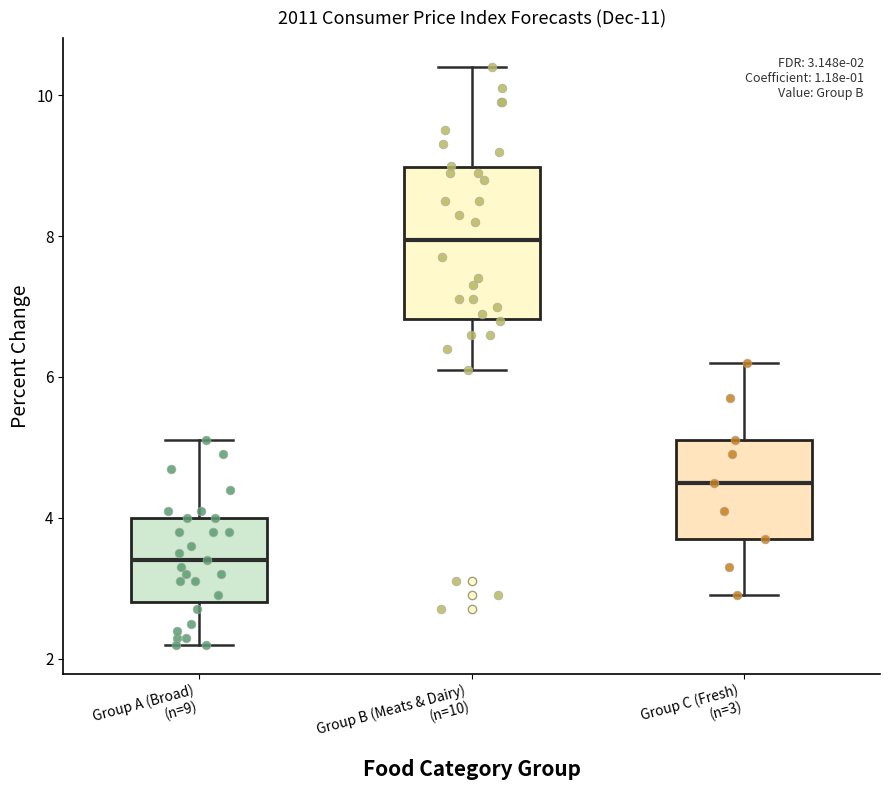

Which box has the lowest median line?

Group A (Broad) (n=9)